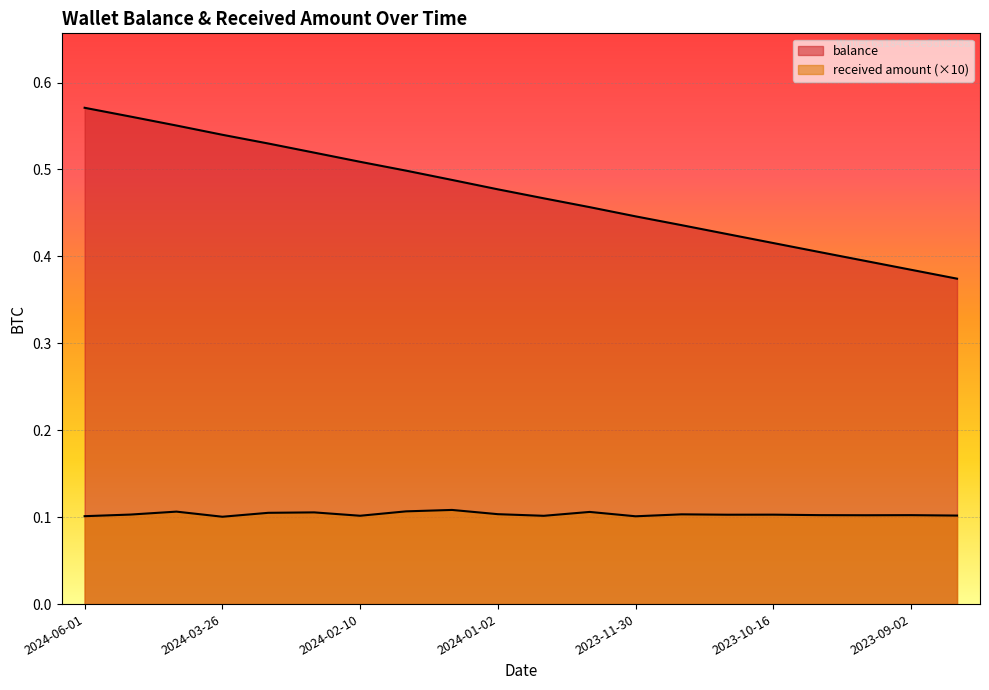

What are all the series names shown in the legend?

received amount, balance